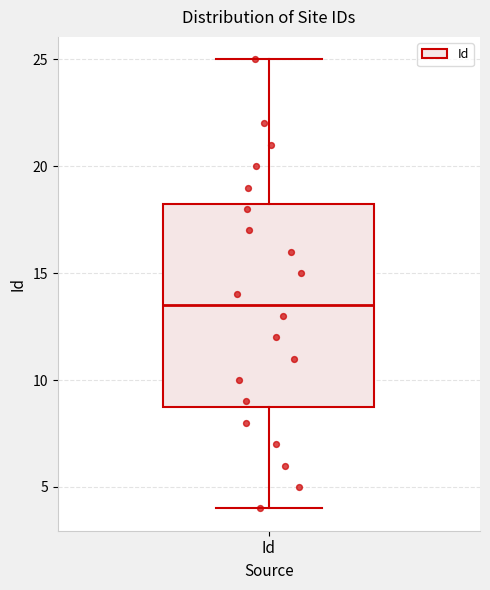

Where is the upper edge of the box for Id on the y-axis? The values are not printed on the chart, so give them approximately, as read against the axis.

18.5